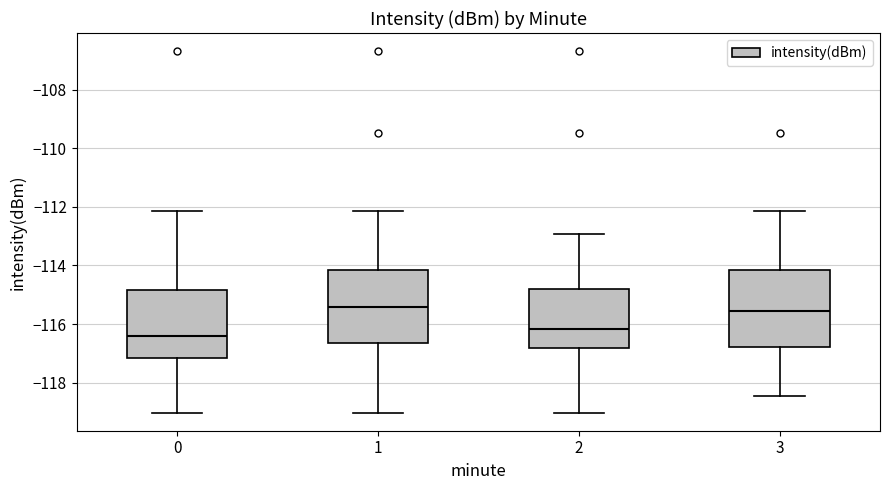

Reading left to right, read every box against the y-axis: the position of its median line, the range the box covers, and the ends of its whiskers. The values are not printed on the chart, so give them approximately, as read against the axis.

0: median -116.4, box -117.2 to -114.8, whiskers -119.0 to -112.2
1: median -115.4, box -116.6 to -114.2, whiskers -119.0 to -112.2
2: median -116.2, box -116.8 to -114.8, whiskers -119.0 to -113.0
3: median -115.6, box -116.8 to -114.2, whiskers -118.4 to -112.2